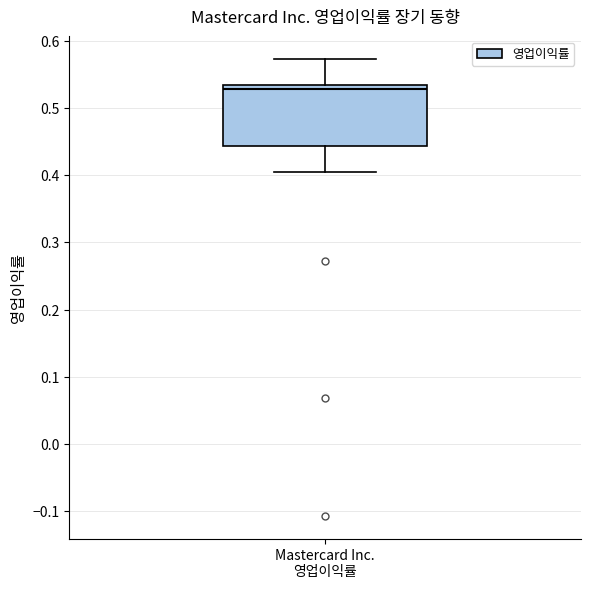

Transcribe this box plot: give where the median line is, the range the box spans, and where the two whiskers end, as read against the y-axis. The values are not printed on the chart, so give them approximately, as read against the axis.

median 0.53 (just below the box's upper edge), box 0.44 to 0.53, whiskers 0.40 to 0.57